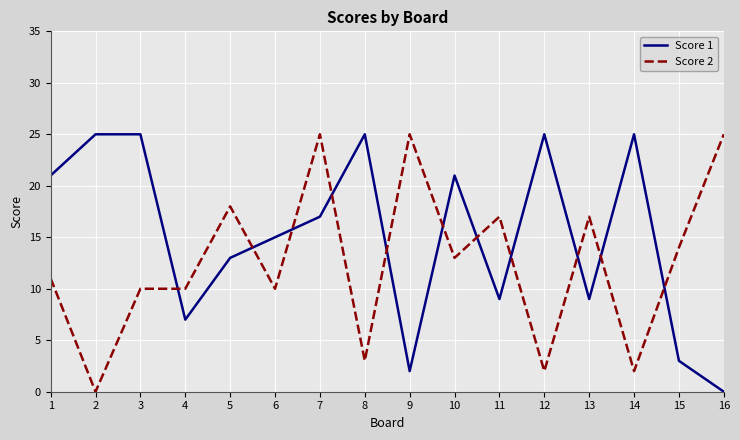

At 7, list the series in order from largest to smallest.

Score 2, Score 1